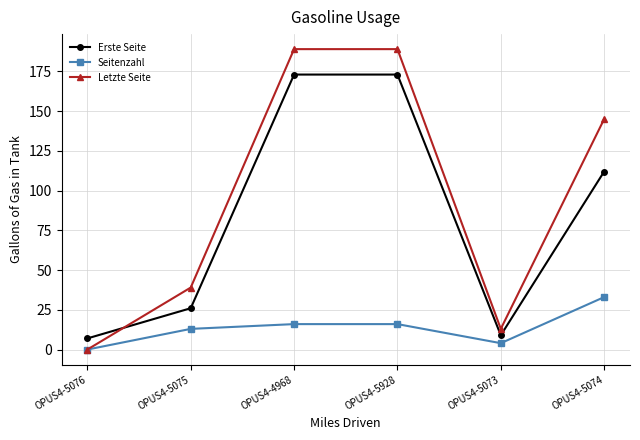

What is the difference between the highest and lowest values at OPUS4-5075?

26